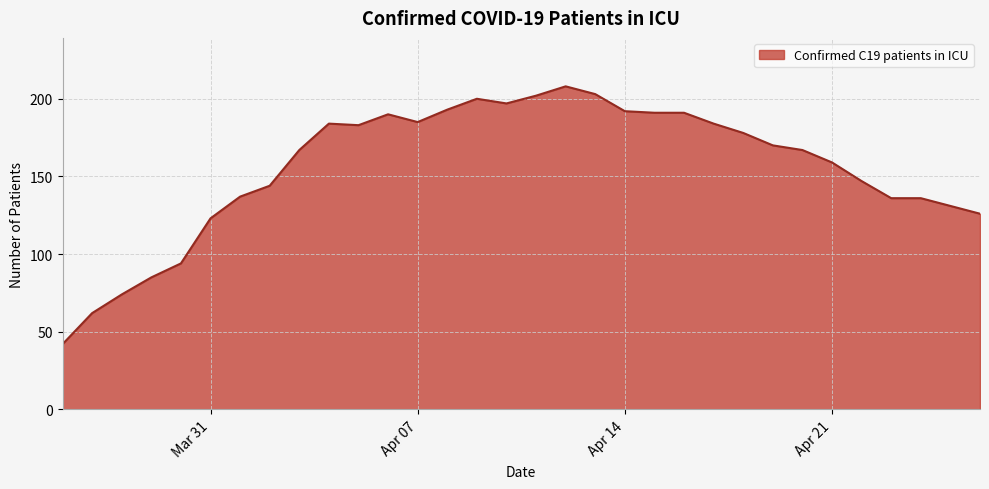

What is the smallest value displayed?

42